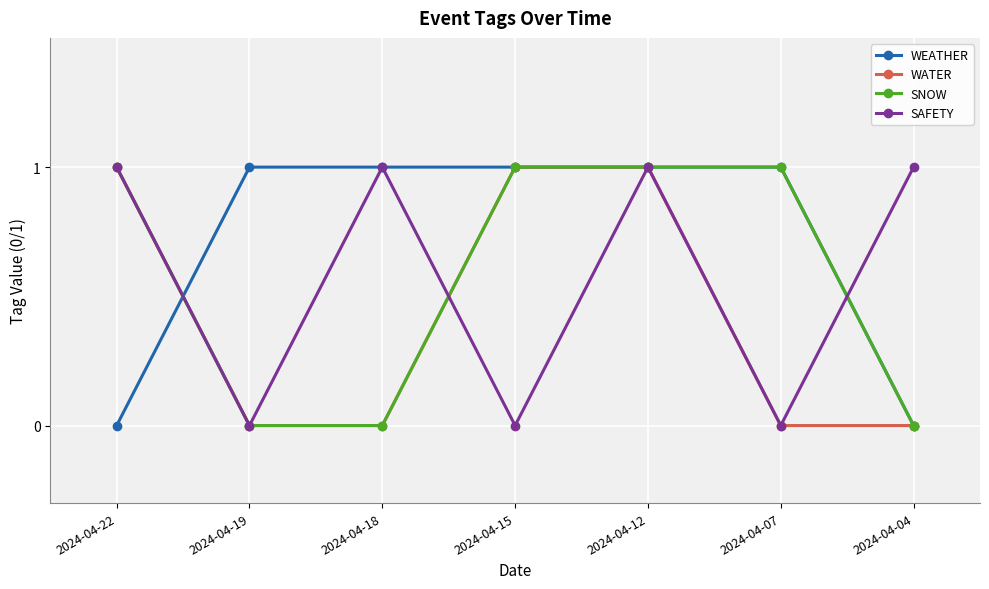

What is the value of the SAFETY point at the 3rd from the left?

1